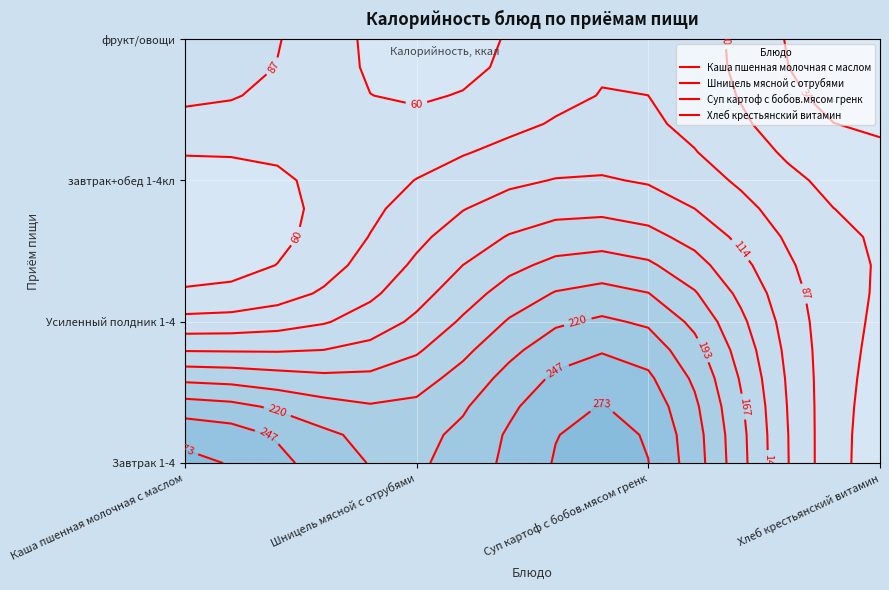

Reading left to right, extract all data points from this chart.

Каша пшенная молочная с маслом: Завтрак 1-4=279.6	Усиленный полдник 1-4=95.2	завтрак+обед 1-4кл=48.4	фрукт/овощи=108.6
Шницель мясной с отрубями: Завтрак 1-4=216.0	Усиленный полдник 1-4=145.5	завтрак+обед 1-4кл=87.6	фрукт/овощи=48.4
Суп картоф с бобов.мясом гренк: Завтрак 1-4=273.8	Усиленный полдник 1-4=216.0	завтрак+обед 1-4кл=111.0	фрукт/овощи=84.6
Хлеб крестьянский витамин: Завтрак 1-4=48.4	Усиленный полдник 1-4=56.0	завтрак+обед 1-4кл=48.4	фрукт/овощи=7.8